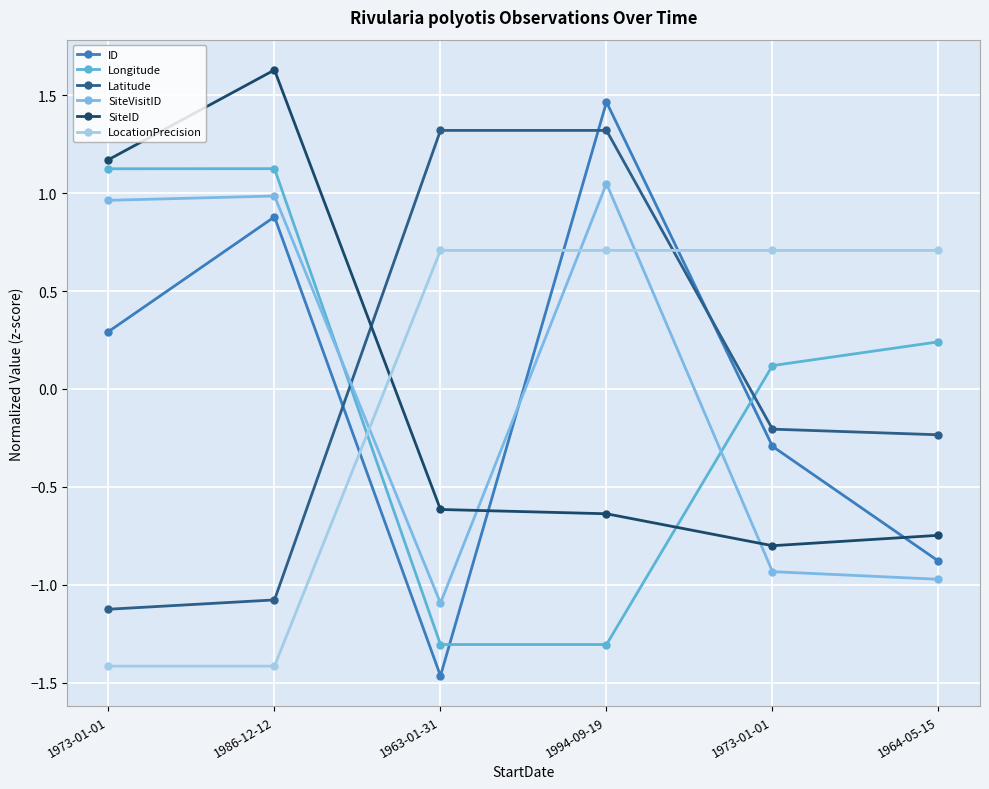

Reading right to left, transcribe all the data shown in this chart.

ID: -0.9	-0.3	1.5	-1.5	0.9	0.3
Longitude: 0.2	0.1	-1.3	-1.3	1.1	1.1
Latitude: -0.2	-0.2	1.3	1.3	-1.1	-1.1
SiteVisitID: -1.0	-0.9	1.0	-1.1	1.0	1.0
SiteID: -0.7	-0.8	-0.6	-0.6	1.6	1.2
LocationPrecision: 0.7	0.7	0.7	0.7	-1.4	-1.4